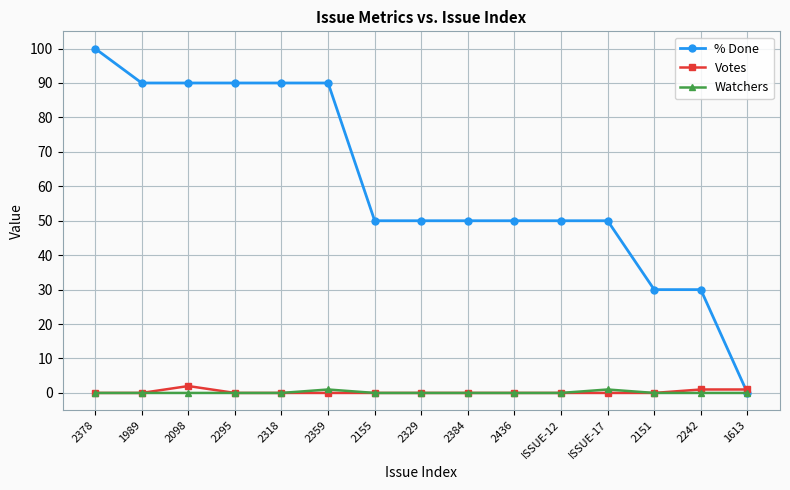

Which series has the largest total across all categories?

% Done